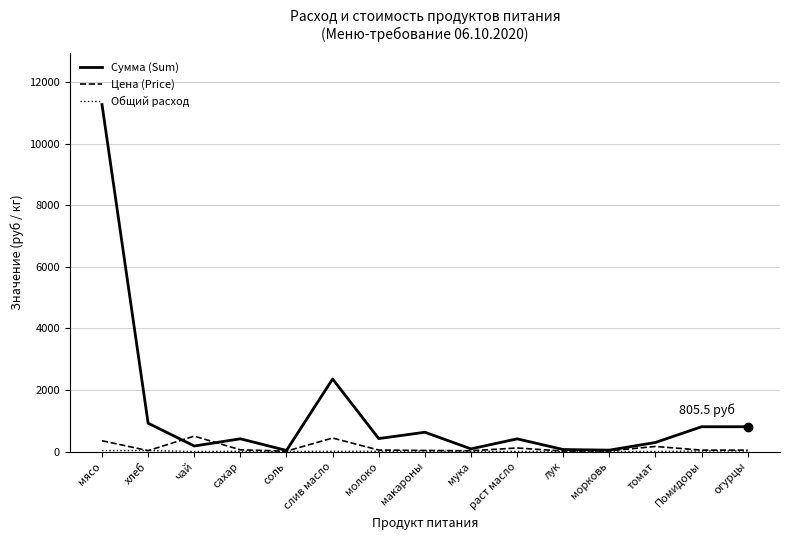

What position from the right is соль?

11